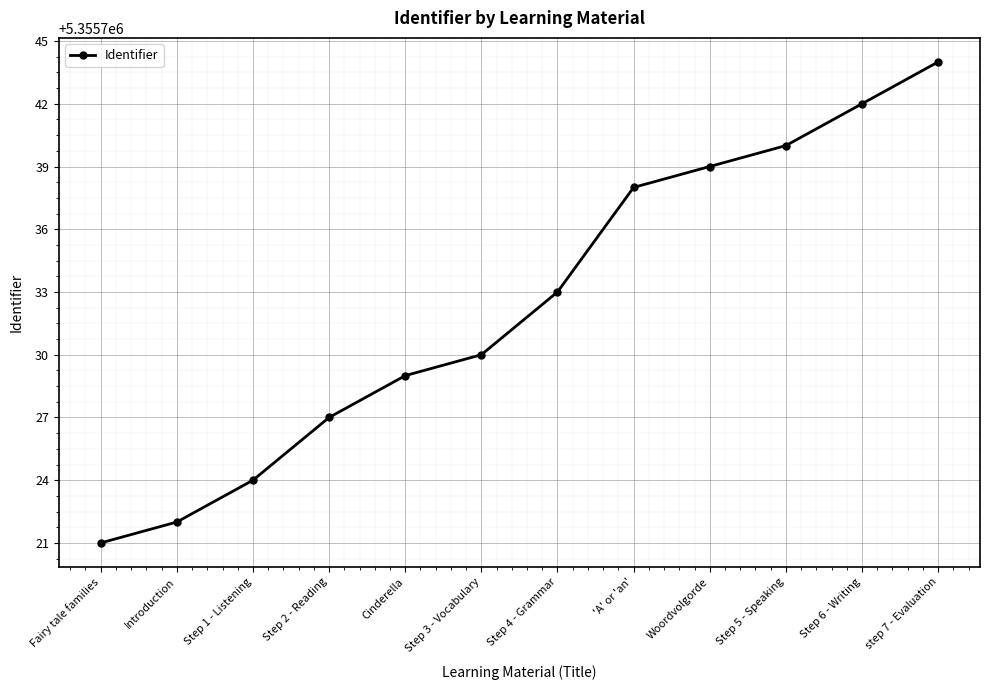

Which label corresponds to the smallest value in the chart?

Fairy tale families